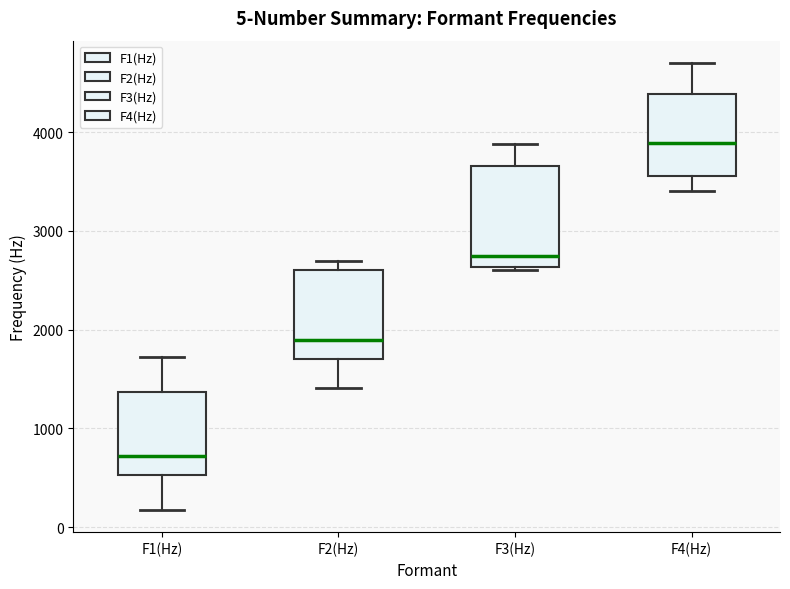

Which box is the tallest, from its lower edge to its upper edge?

F3(Hz)